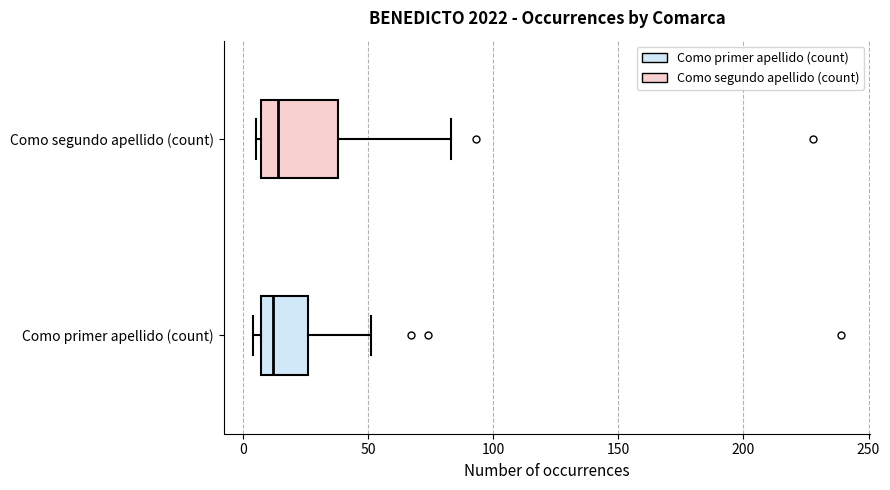

Where is the left edge of the box for Como segundo apellido (count) on the x-axis? The values are not printed on the chart, so give them approximately, as read against the axis.

5